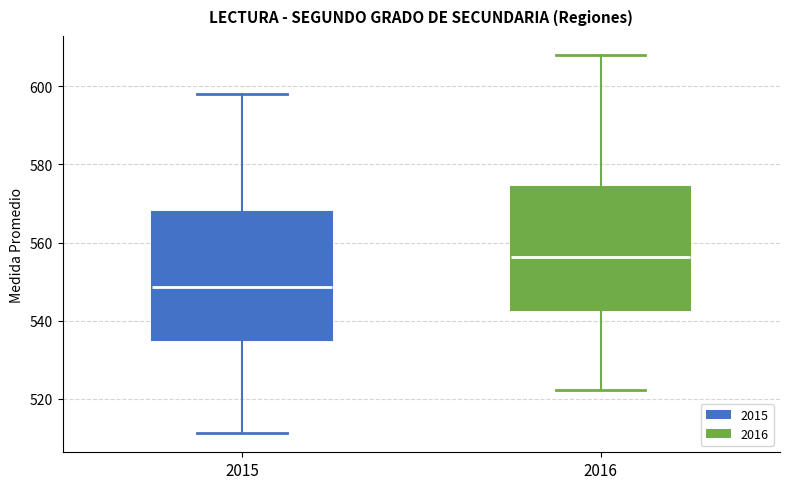

Reading left to right, read every box against the y-axis: the position of its median line, the range the box covers, and the ends of its whiskers. The values are not printed on the chart, so give them approximately, as read against the axis.

2015: median 548, box 536 to 568, whiskers 512 to 598
2016: median 556, box 542 to 574, whiskers 522 to 608